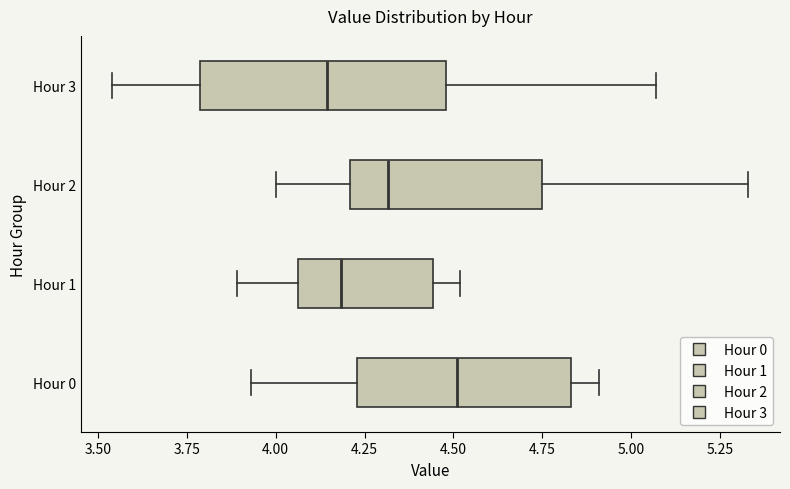

Where does the left whisker of the box for Hour 1 end on the x-axis? The values are not printed on the chart, so give them approximately, as read against the axis.

3.90